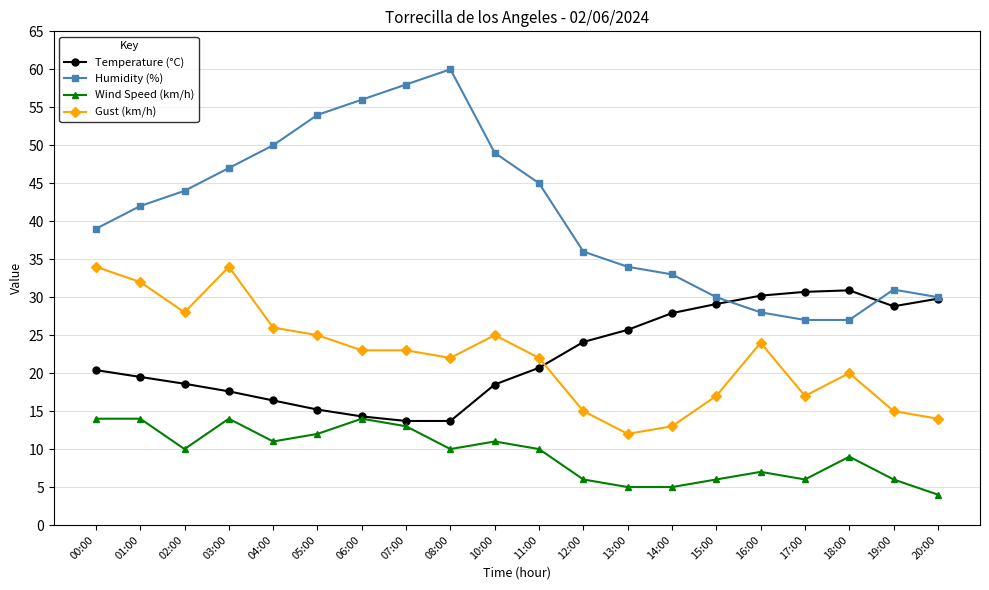

How many lines are shown in the chart?

4